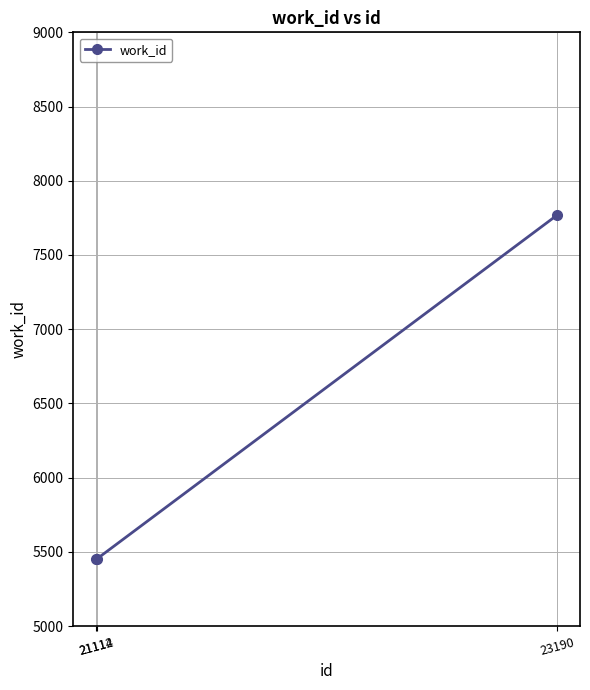

True or false: the data shows 9157 at 21112.

False